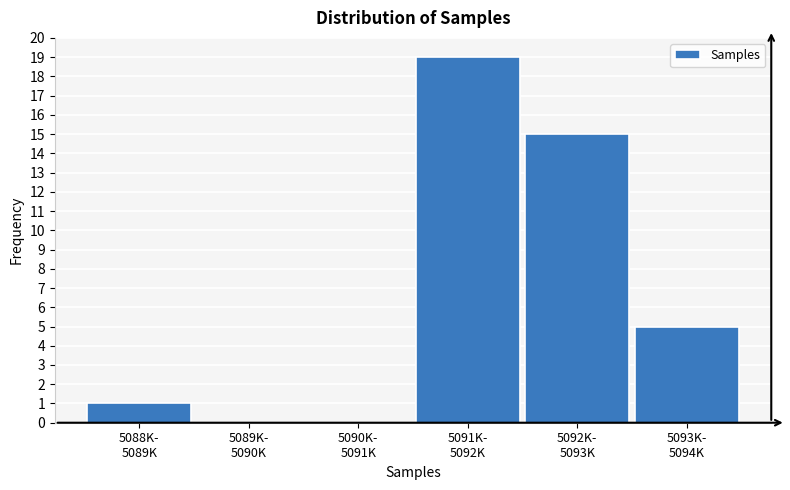

What is the maximum value shown in the chart?

19